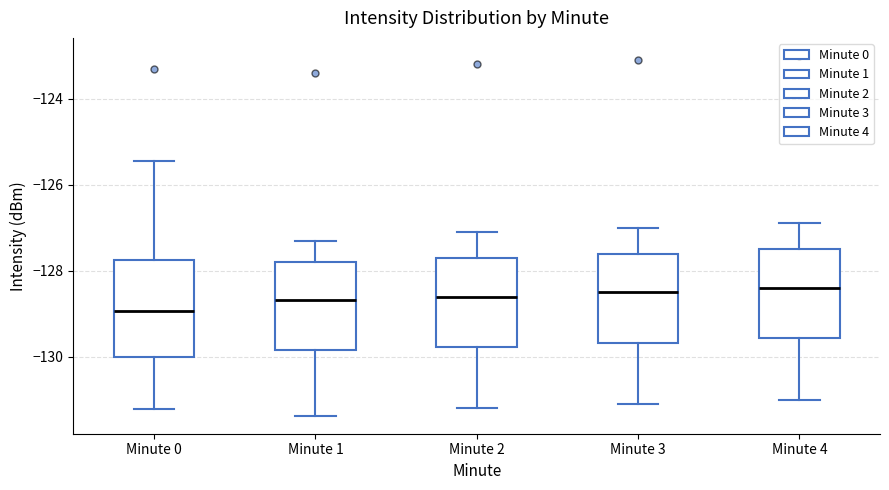

Reading left to right, read every box against the y-axis: the position of its median line, the range the box covers, and the ends of its whiskers. The values are not printed on the chart, so give them approximately, as read against the axis.

Minute 0: median -129.0, box -130.0 to -127.8, whiskers -131.2 to -125.4
Minute 1: median -128.6, box -129.8 to -127.8, whiskers -131.4 to -127.2
Minute 2: median -128.6, box -129.8 to -127.6, whiskers -131.2 to -127.0
Minute 3: median -128.4, box -129.6 to -127.6, whiskers -131.0 to -127.0
Minute 4: median -128.4, box -129.6 to -127.4, whiskers -131.0 to -126.8